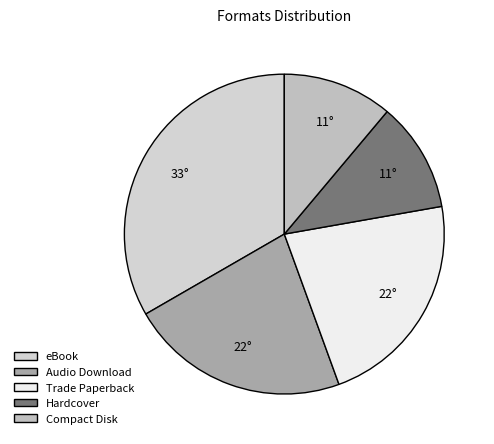

What is the largest slice in the pie chart?

eBook